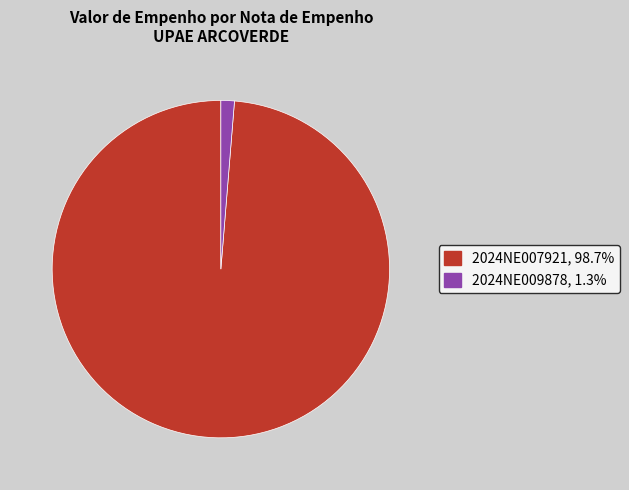

What is the smallest slice in the pie chart?

2024NE009878